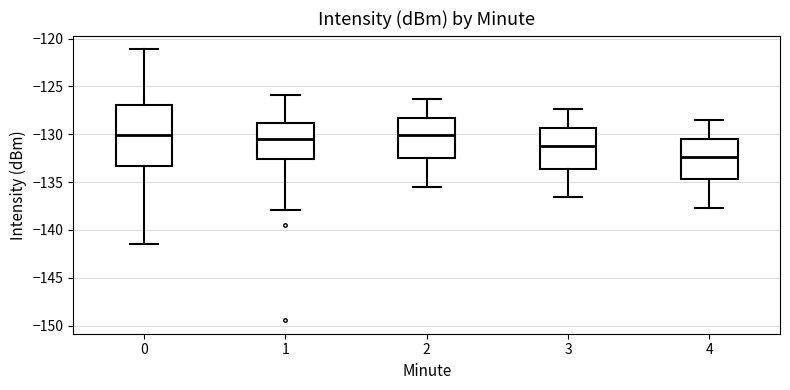

Which box is the tallest, from its lower edge to its upper edge?

0